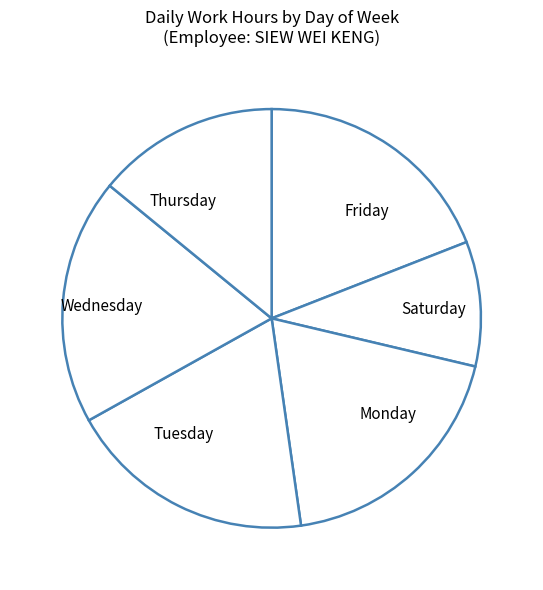

What is the ratio of the value at Tuesday to the value at Thursday?

1.4